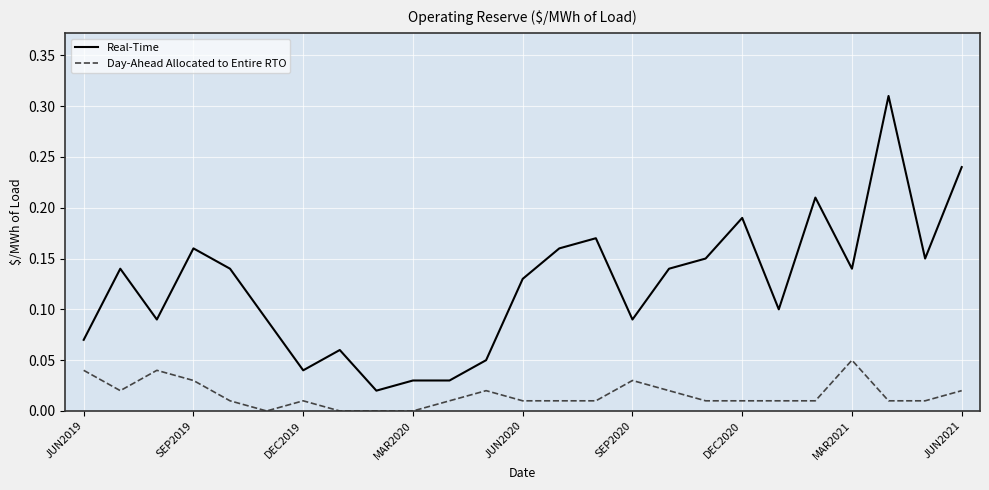

Which series has the largest total across all categories?

Real-Time